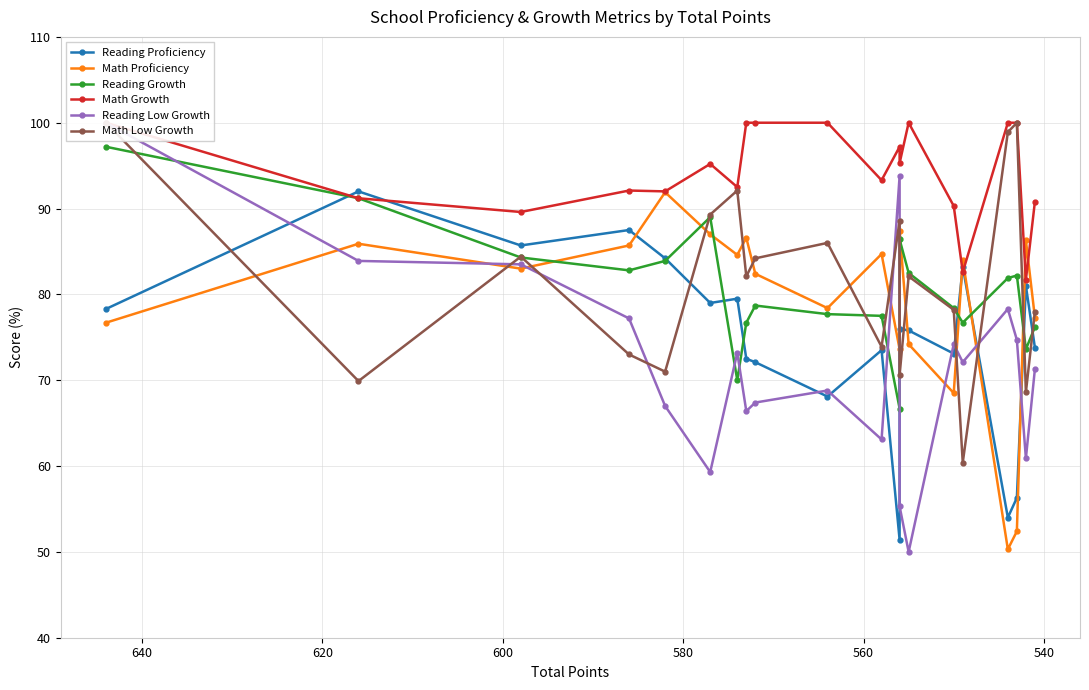

How many interior local peaks does the Math Low Growth series have?

6